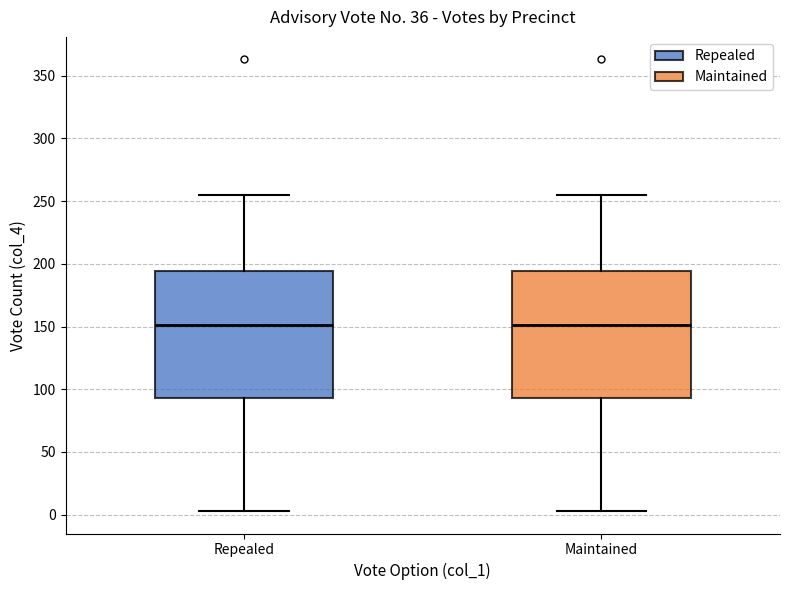

Where is the lower edge of the box for Maintained on the y-axis? The values are not printed on the chart, so give them approximately, as read against the axis.

95